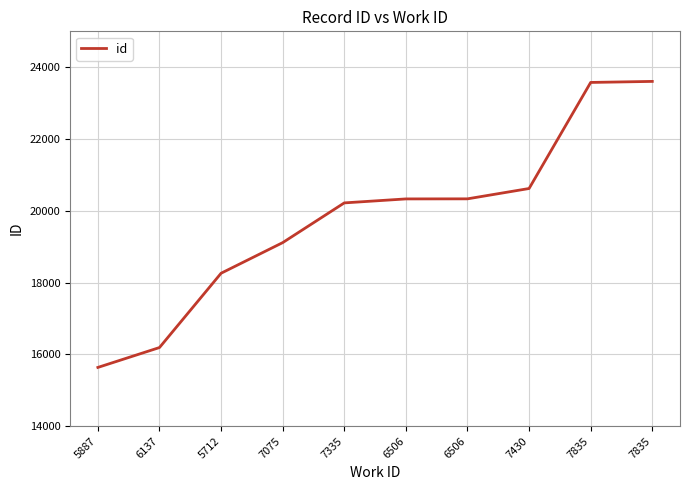

List the labels in order of value, largest first.

7835, 7835, 7430, 6506, 6506, 7335, 7075, 5712, 6137, 5887